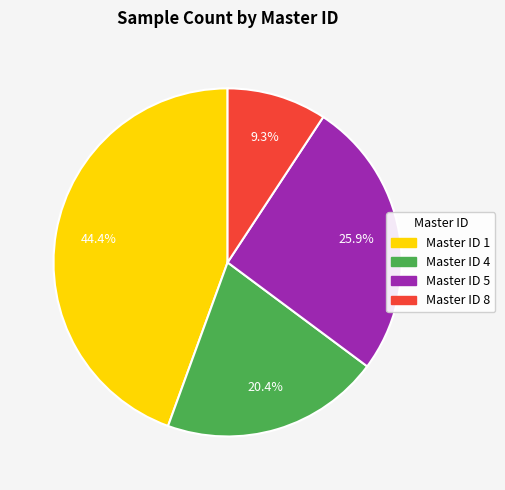

How many slices are in this pie chart?

4